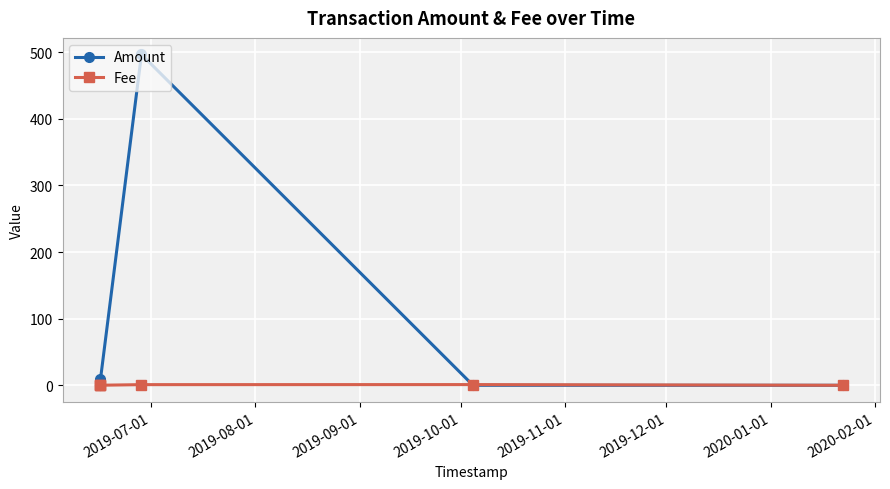

What are all the series names shown in the legend?

Amount, Fee